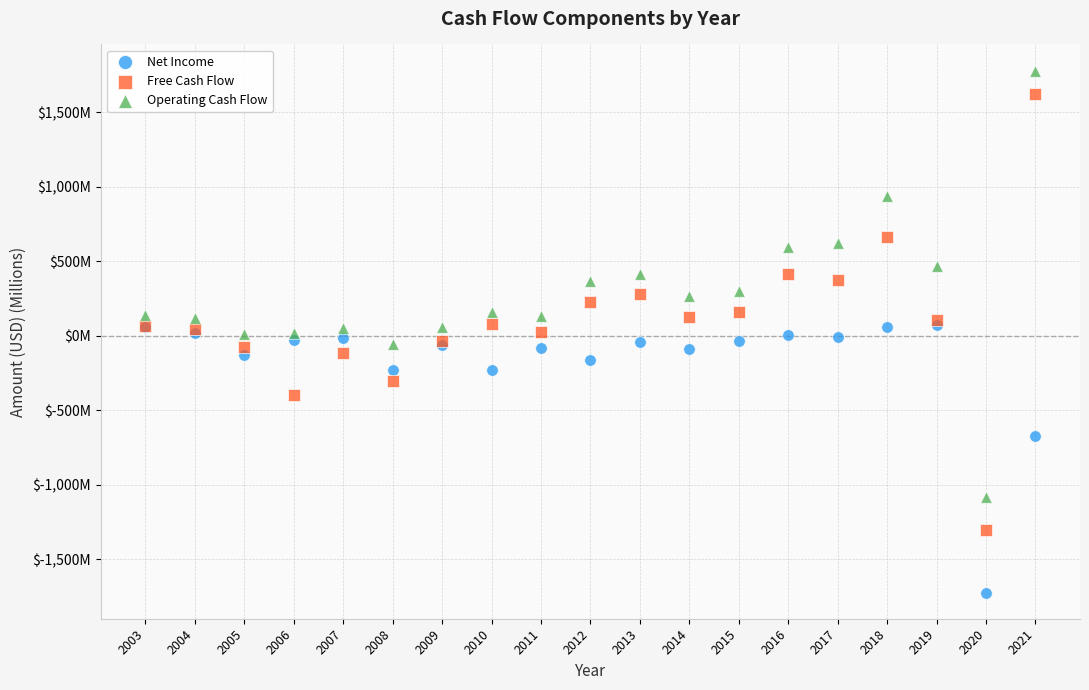

What are all the series names shown in the legend?

Net Income, Free Cash Flow, Operating Cash Flow